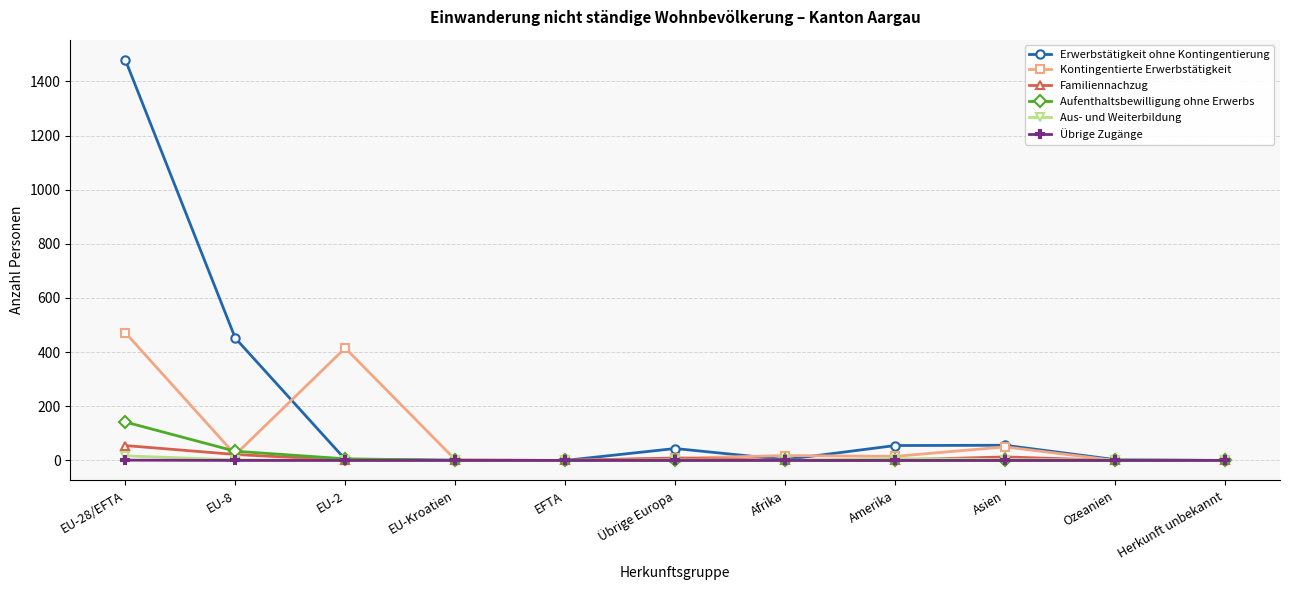

Where is the first local maximum for Kontingentierte Erwerbstätigkeit?

EU-2